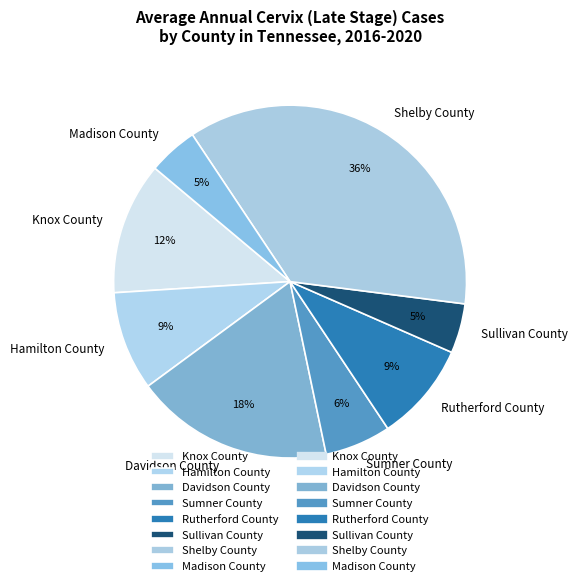

How many segments does this pie chart have?

8